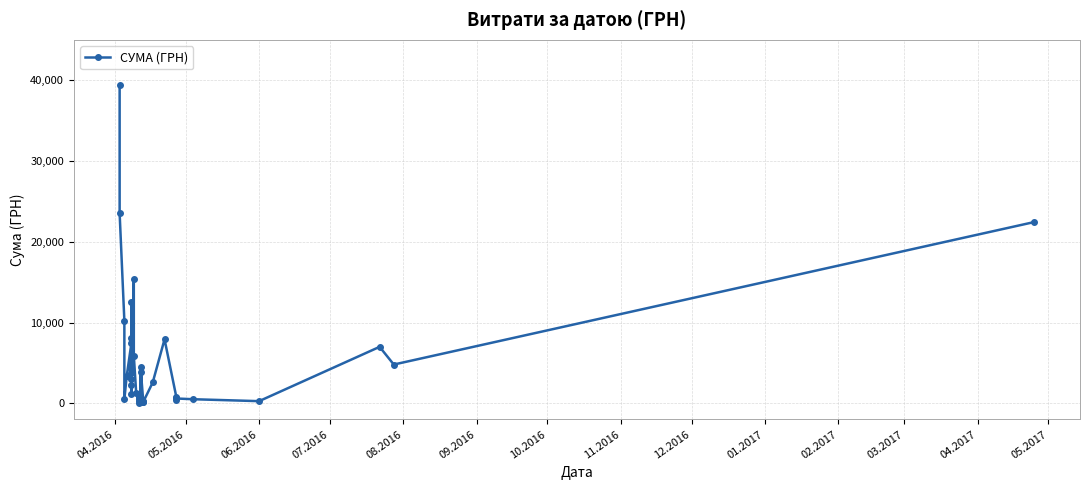

What is the minimum value shown in the chart?

29.9